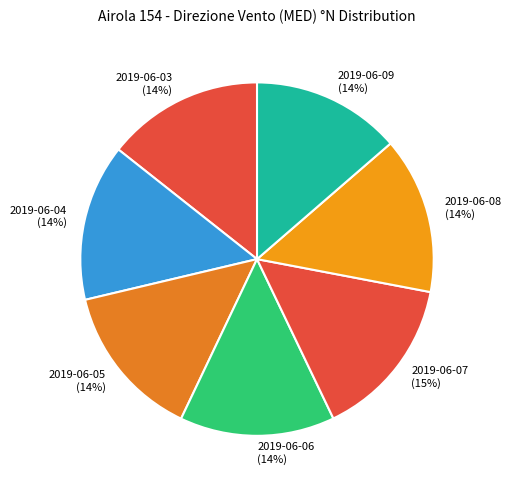

Does any single category account for the majority?

No